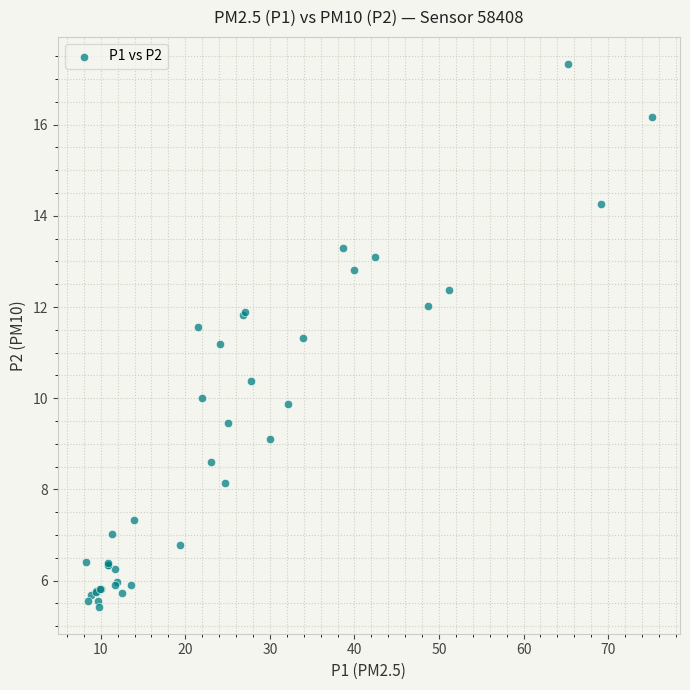

What Y value in the scatter plot is closest to 11?

11.2